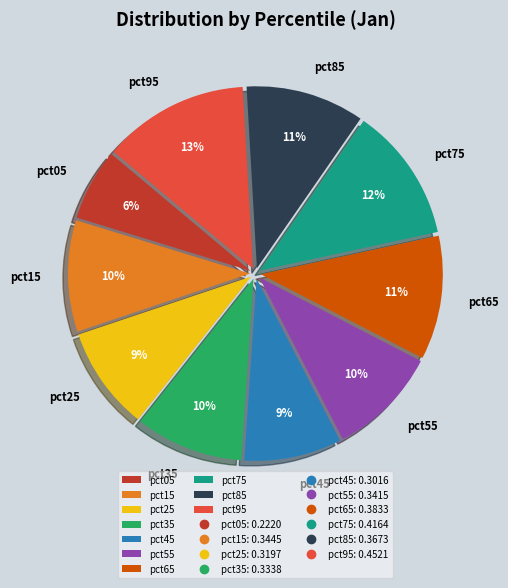

True or false: pct55 accounts for 10% of the total.

True